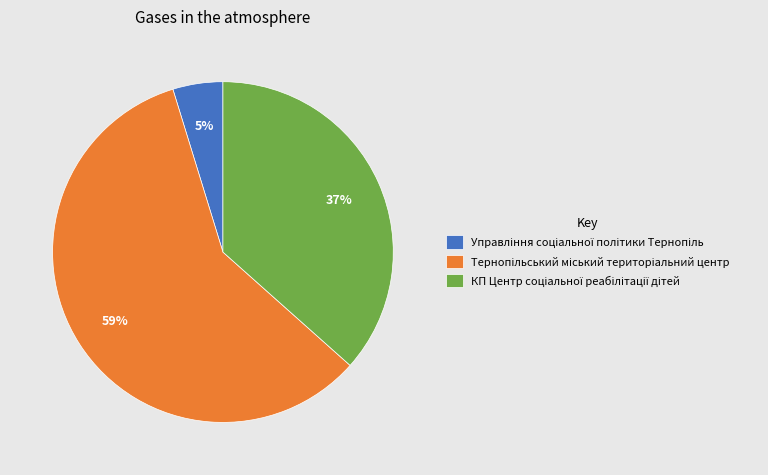

To the nearest percent, what is the average slice percentage?

33%